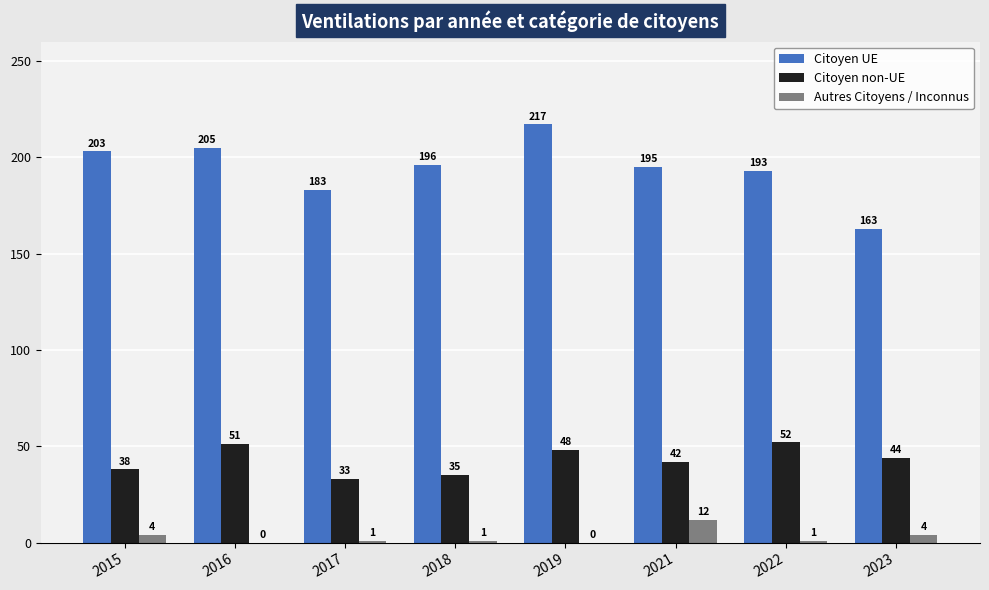

What is the difference between the Citoyen UE values at 2017 and 2019?

34